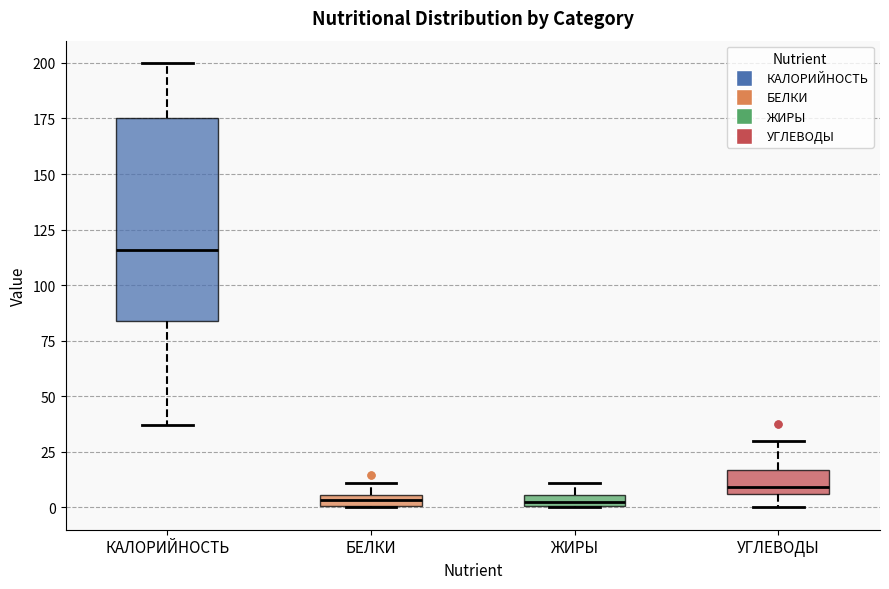

Comparing the boxes themselves (not the whiskers), which one is the tallest?

КАЛОРИЙНОСТЬ